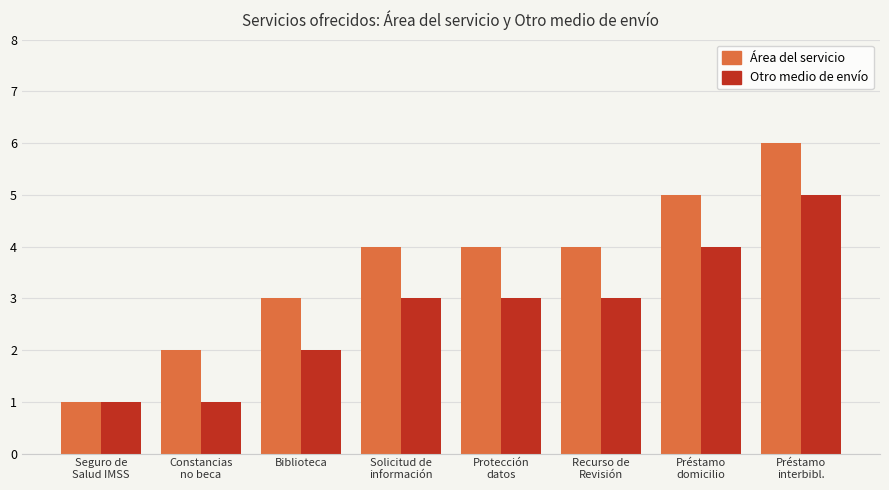

Are the bars grouped side by side (vs. stacked)?

Yes